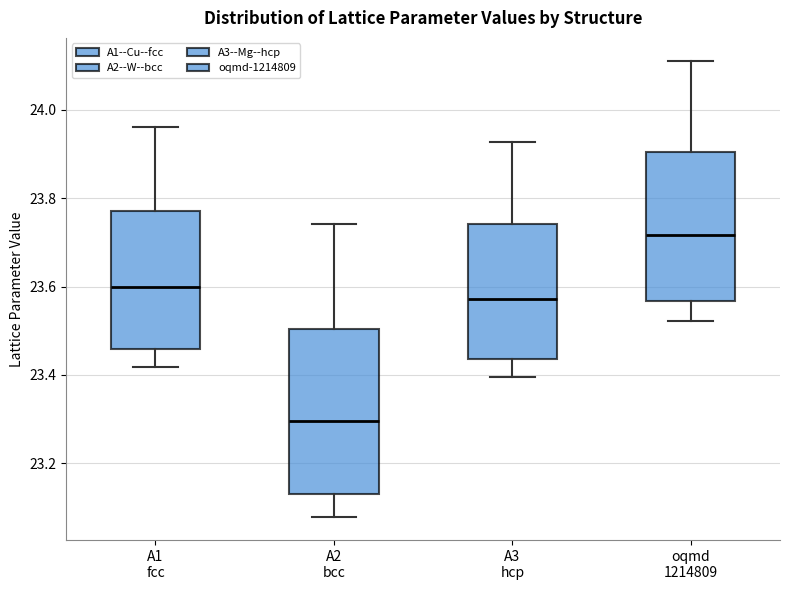

Which box has the lowest median line?

A2 bcc